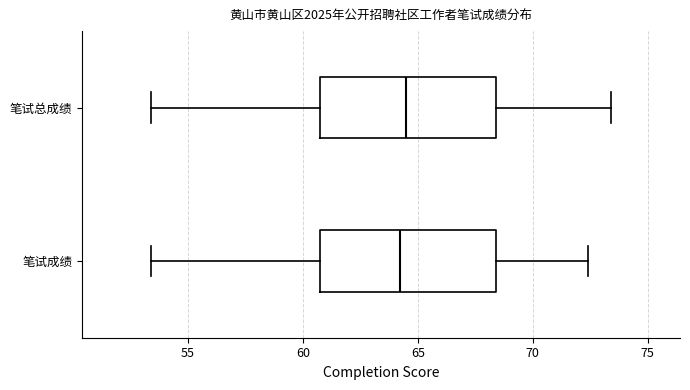

Reading bottom to top, transcribe this box plot: for each box, give where its median line is, the range the box spans, and where its two whiskers end, as read against the x-axis. The values are not printed on the chart, so give them approximately, as read against the axis.

笔试成绩: median 64.0, box 61.0 to 68.5, whiskers 53.5 to 72.5
笔试总成绩: median 64.5, box 61.0 to 68.5, whiskers 53.5 to 73.5